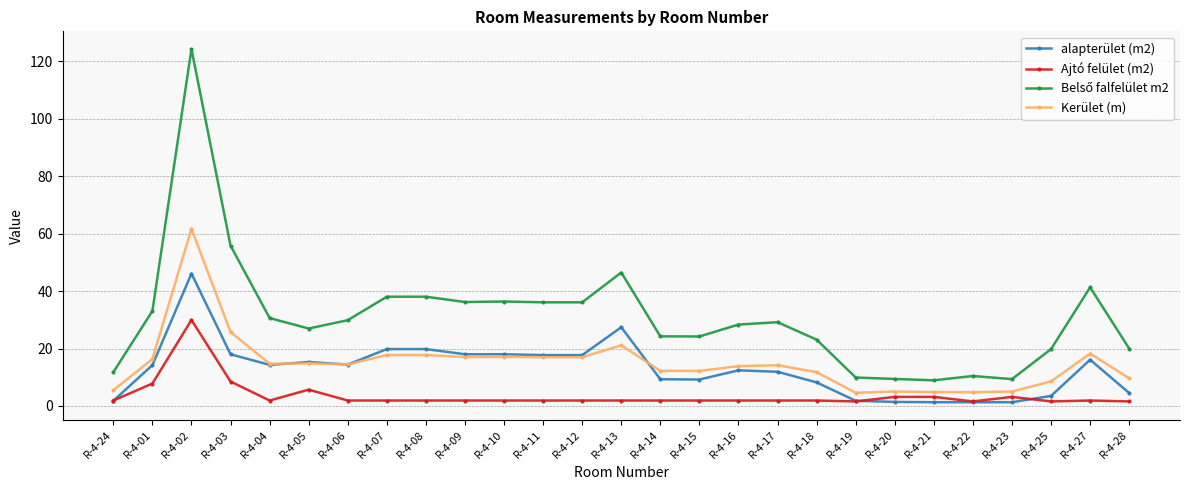

How many values in the alapterület (m2) series exceed 14?

14